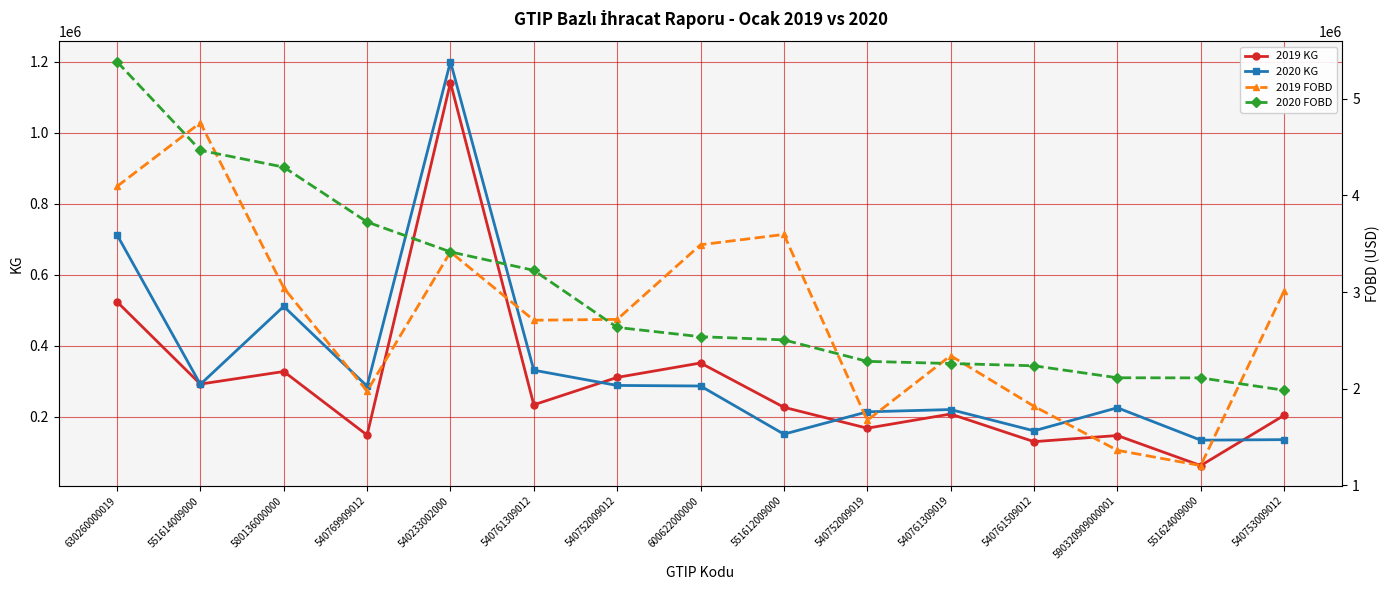

Which series has the largest total across all categories?

2020 FOBD